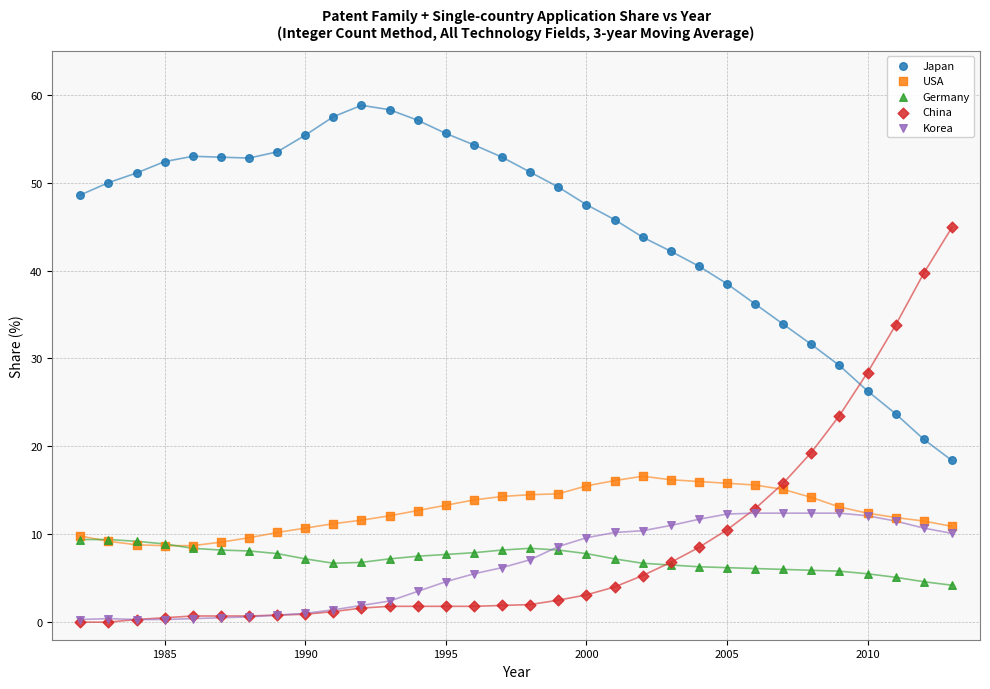

Which series has the largest Y range (max minus min)?

China